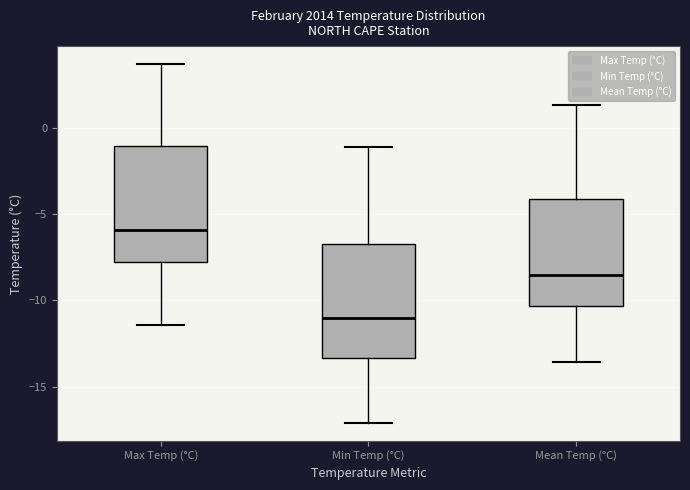

Which box's median line is the lowest?

Min Temp (°C)